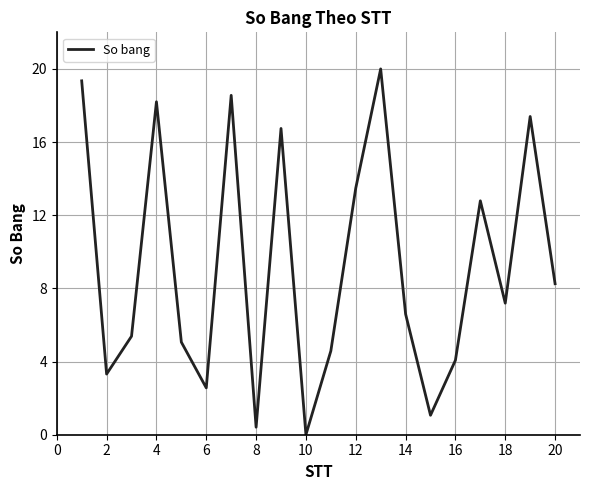

Reading left to right, extract all data points from this chart.

19.3	3.3	5.4	18.2	5.1	2.6	18.6	0.4	16.7	0.0	4.6	13.5	20.0	6.6	1.1	4.1	12.8	7.2	17.4	8.3